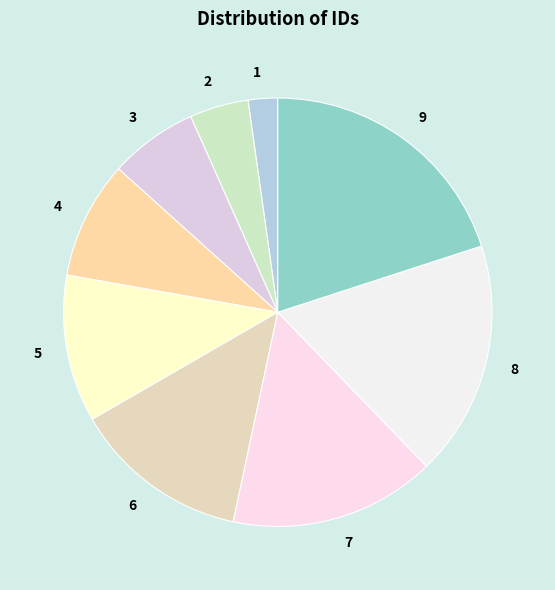

How many segments does this pie chart have?

9